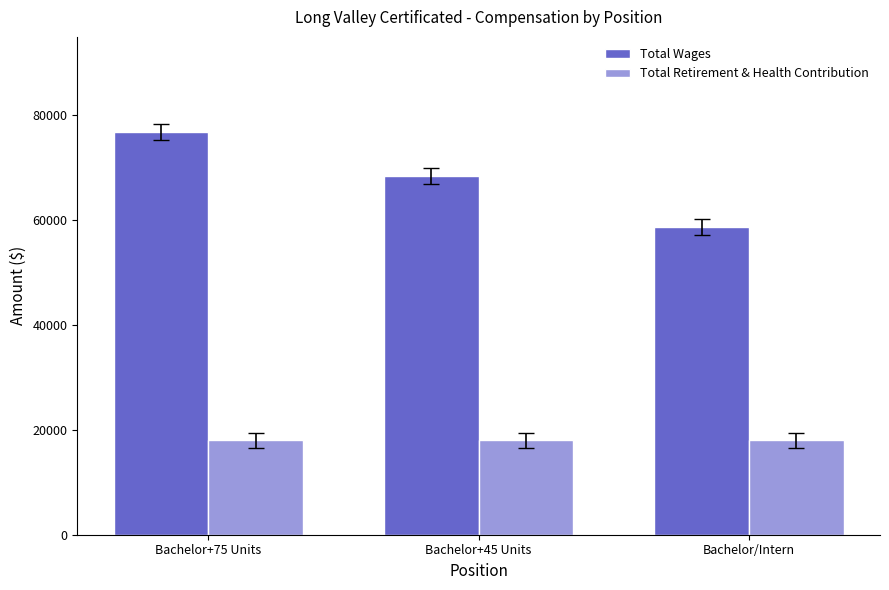

What is the spread (max minus min) of values at Bachelor/Intern?

40729